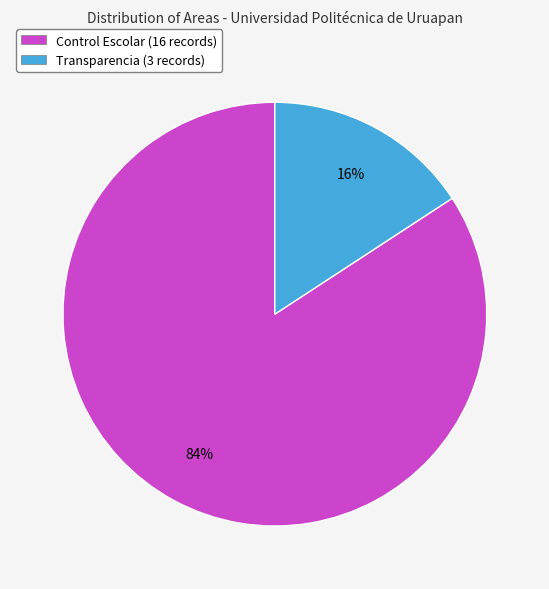

Which category has the smallest portion of the pie?

Transparencia